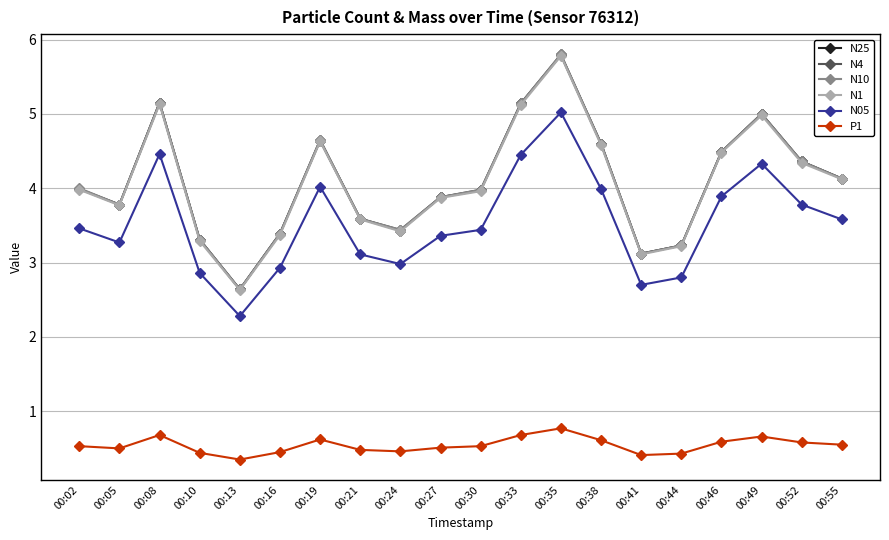

True or false: N05 and N25 cross at least once.

False